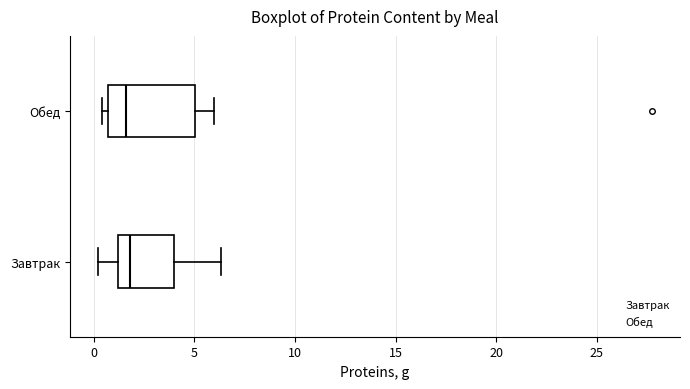

Reading bottom to top, transcribe this box plot: for each box, give where its median line is, the range the box spans, and where its two whiskers end, as read against the x-axis. The values are not printed on the chart, so give them approximately, as read against the axis.

Завтрак: median 2.0, box 1.0 to 4.0, whiskers 0.0 to 6.5
Обед: median 1.5, box 0.5 to 5.0, whiskers 0.5 (just left of the box's left edge) to 6.0